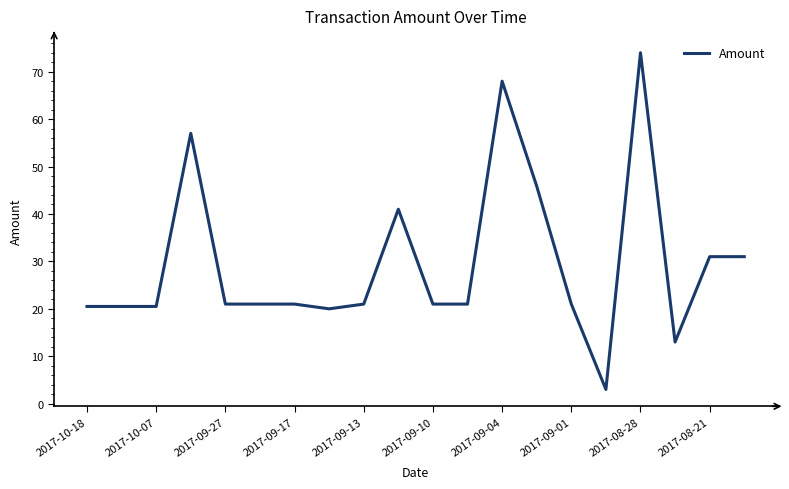

What is the sum of all values?

592.4